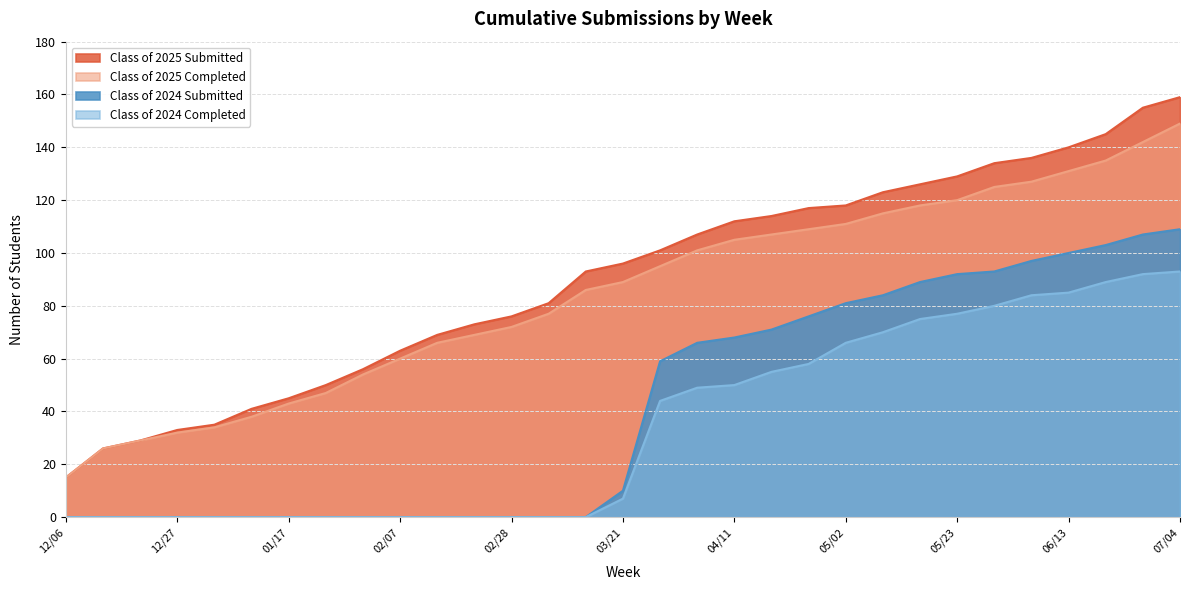

True or false: Class of 2024 Submitted and Class of 2025 Submitted cross at least once.

False